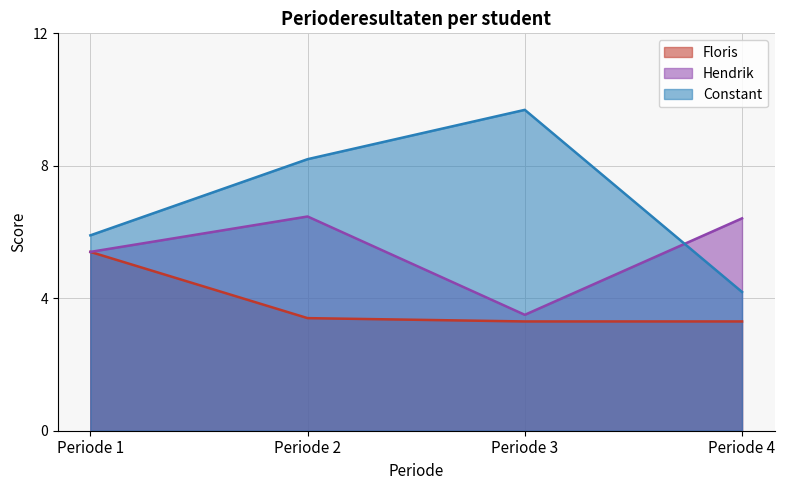

What are all the series names shown in the legend?

Floris, Hendrik, Constant